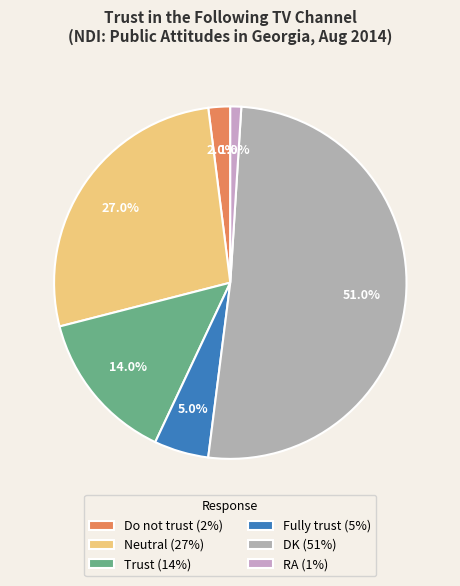

How many slices are in this pie chart?

6